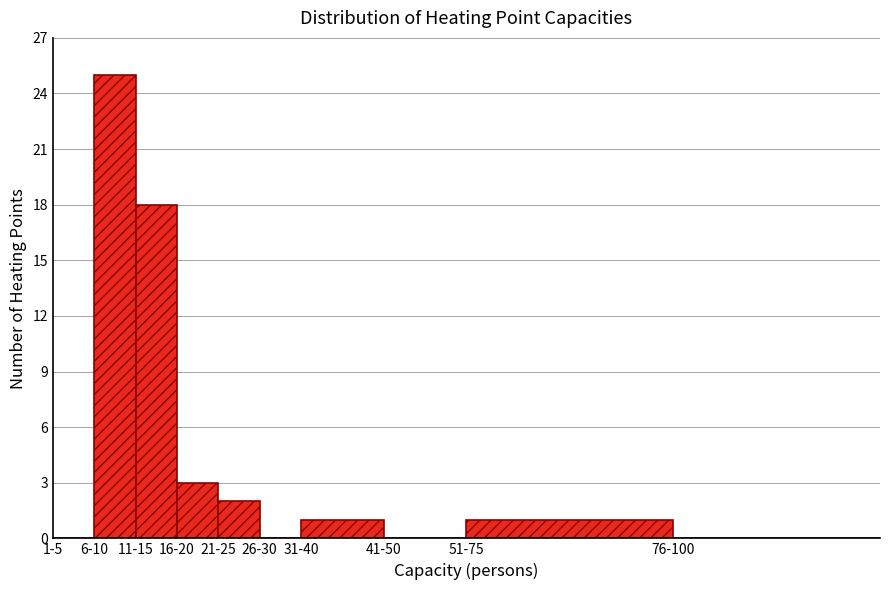

Reading left to right, list all the values displayed in this chart.

1-5=0	6-10=25	11-15=18	16-20=3	21-25=2	26-30=0	31-40=1	41-50=0	51-75=1	76-100=0